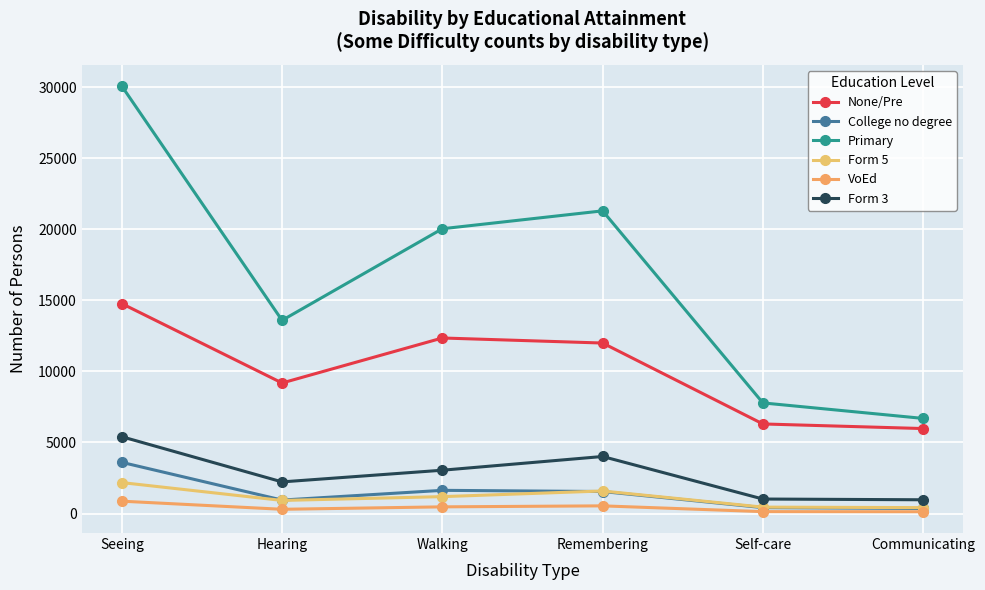

Between Hearing and Communicating, which series saw the biggest shift?

Primary